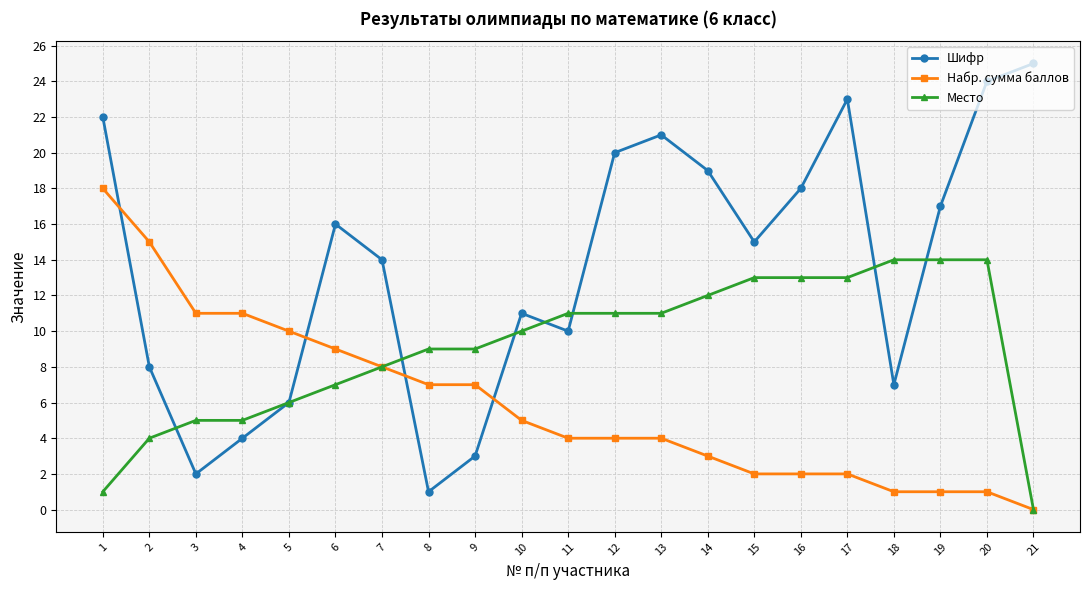

Is it true that Набр. сумма баллов equals 9 at 6?

True